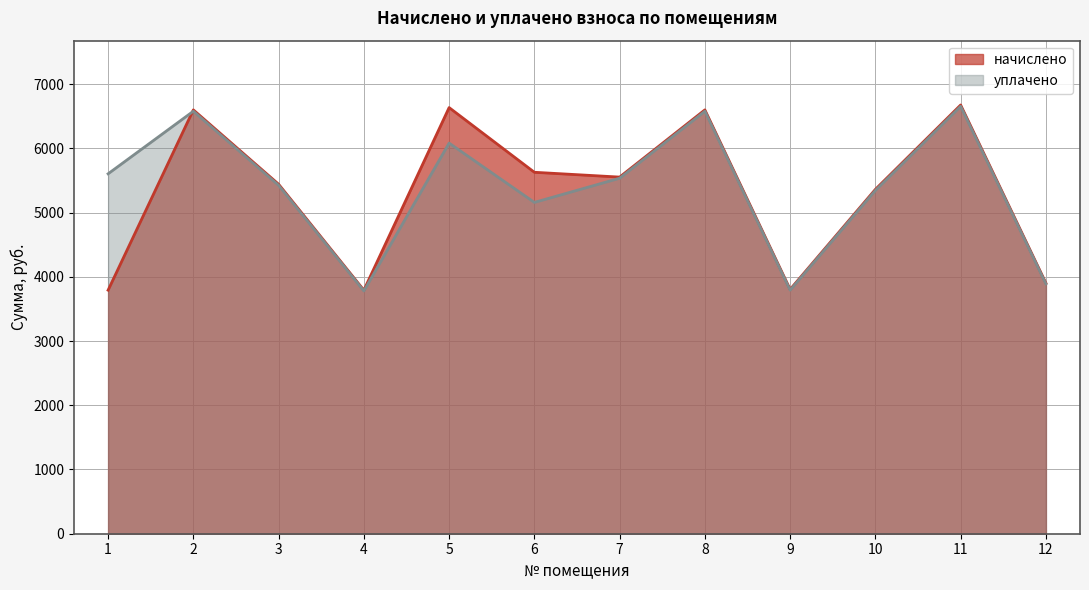

What is the value of the уплачено point at the 2nd from the left?

6578.4